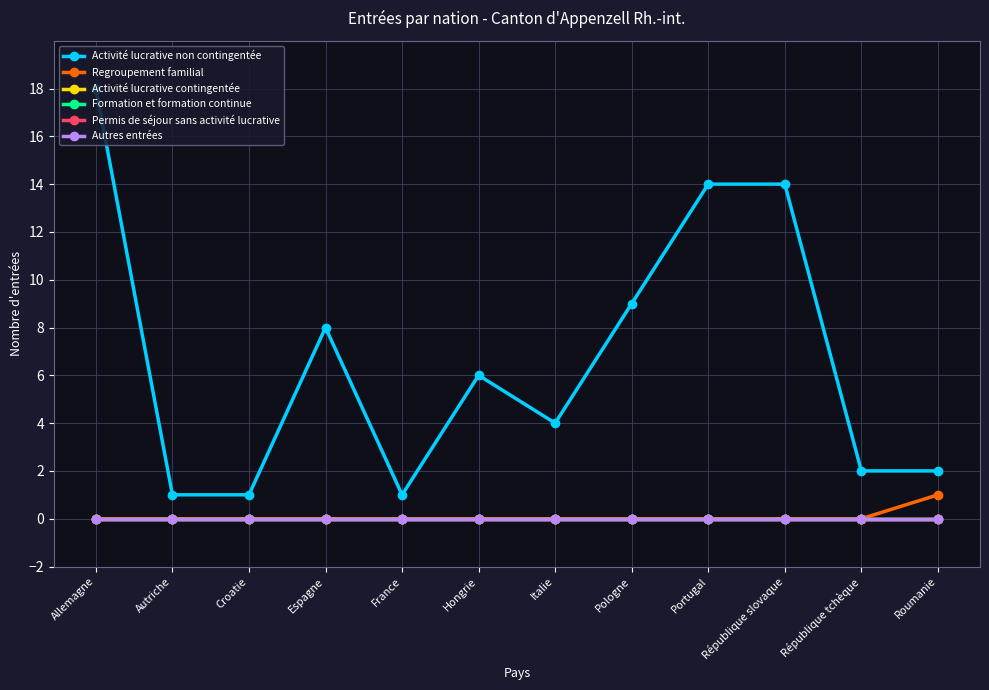

Rank the series at République tchèque from lowest to highest value.

Regroupement familial, Activité lucrative contingentée, Formation et formation continue, Permis de séjour sans activité lucrative, Autres entrées, Activité lucrative non contingentée